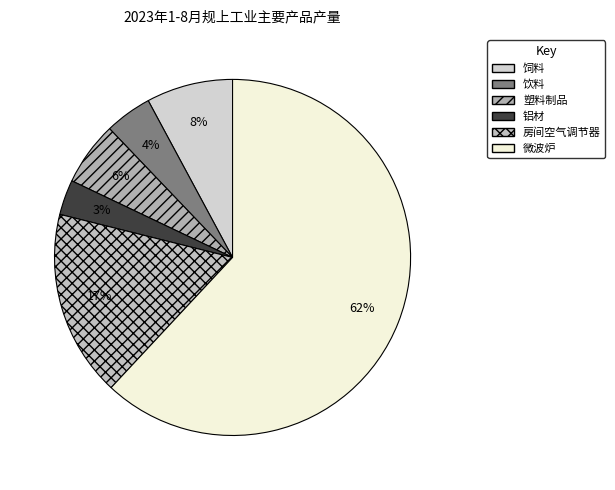

To the nearest percent, what is the difference between the 房间空气调节器 and 塑料制品 slice percentages?

11%